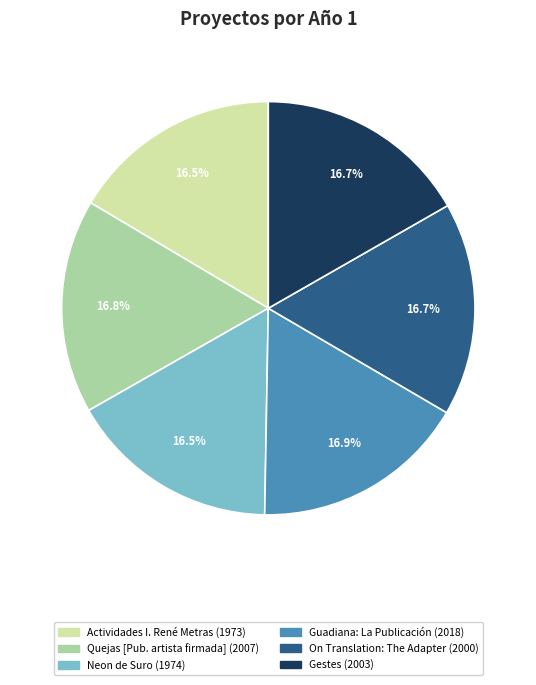

Does any single category account for the majority?

No